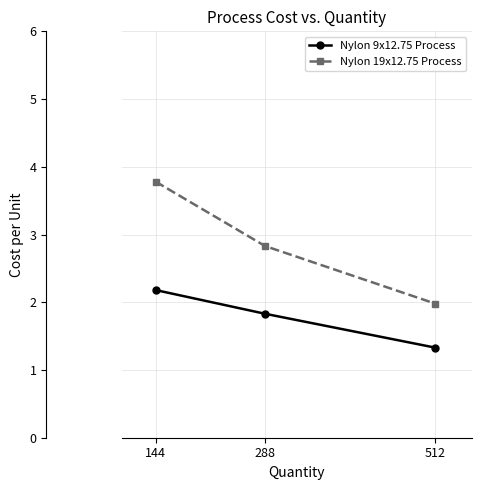

Rank the categories by Nylon 19x12.75 Process value from lowest to highest.

512, 288, 144